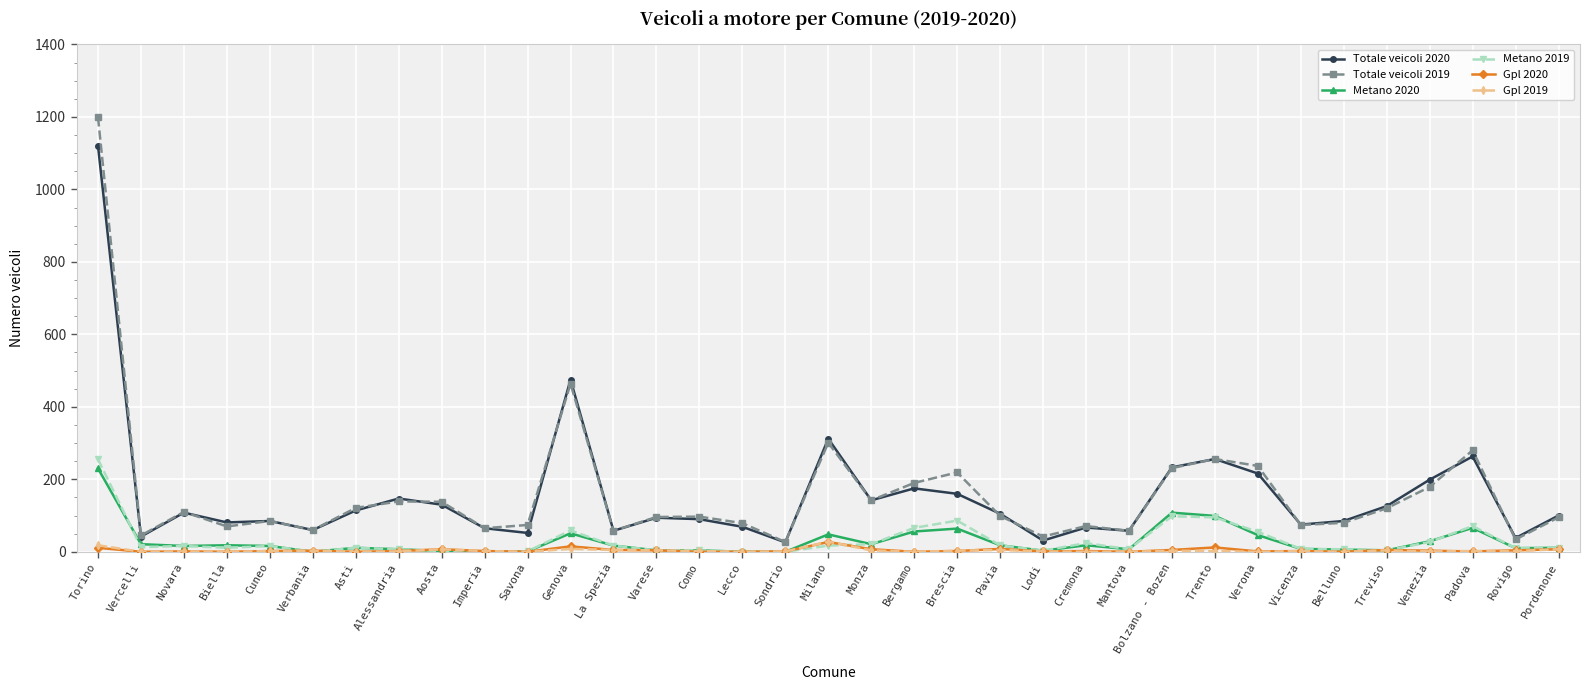

What is the maximum value shown in the chart?

1199